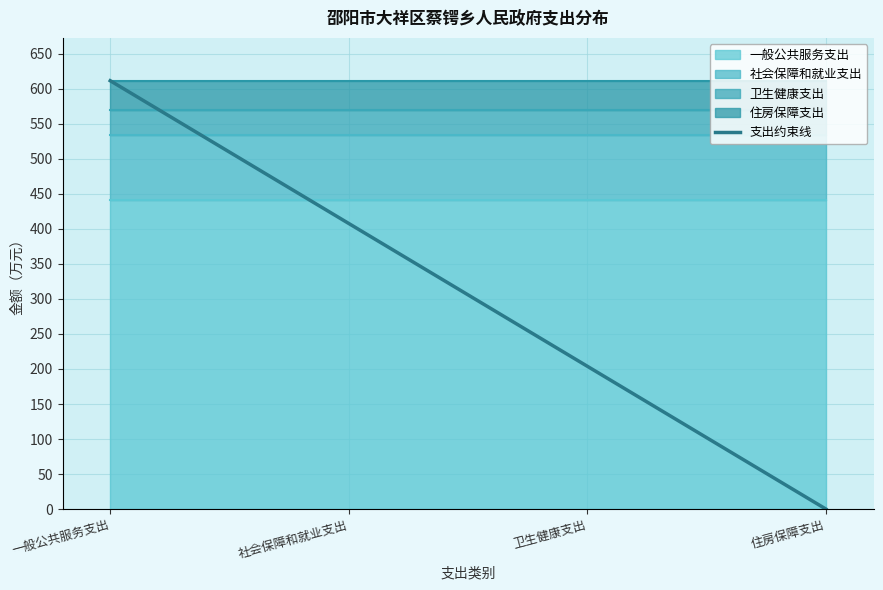

Is it true that the value at 一般公共服务支出 is 810.0?

False